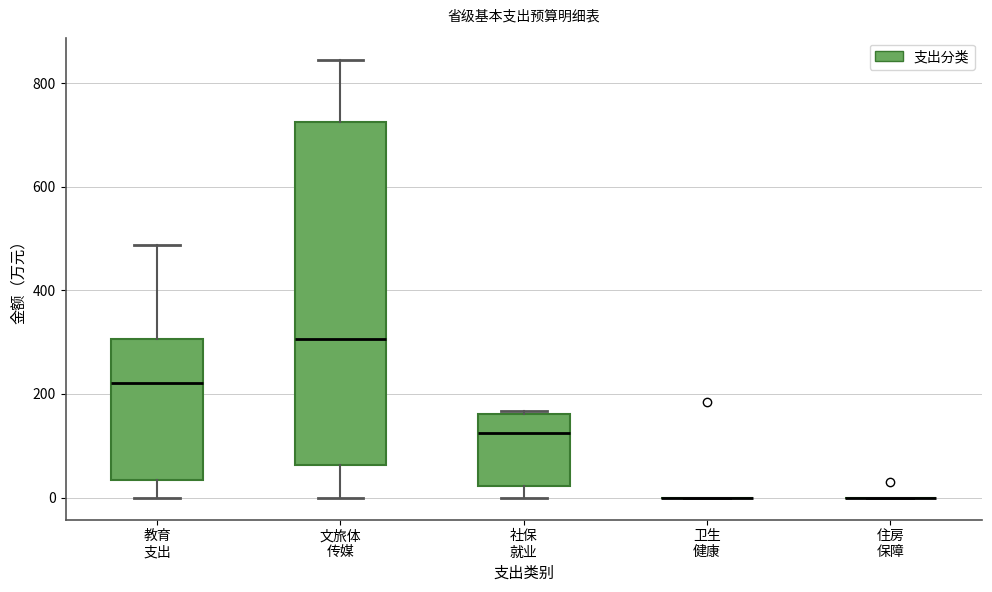

Reading left to right, read every box against the y-axis: the position of its median line, the range the box covers, and the ends of its whiskers. The values are not printed on the chart, so give them approximately, as read against the axis.

教育 支出: median 220, box 40 to 300, whiskers 0 to 480
文旅体 传媒: median 300, box 60 to 720, whiskers 0 to 840
社保 就业: median 120, box 20 to 160, whiskers 0 to 160 (just above the box's upper edge)
卫生 健康: box collapsed to a line at 0, whiskers 0 to 0
住房 保障: box collapsed to a line at 0, whiskers 0 to 0